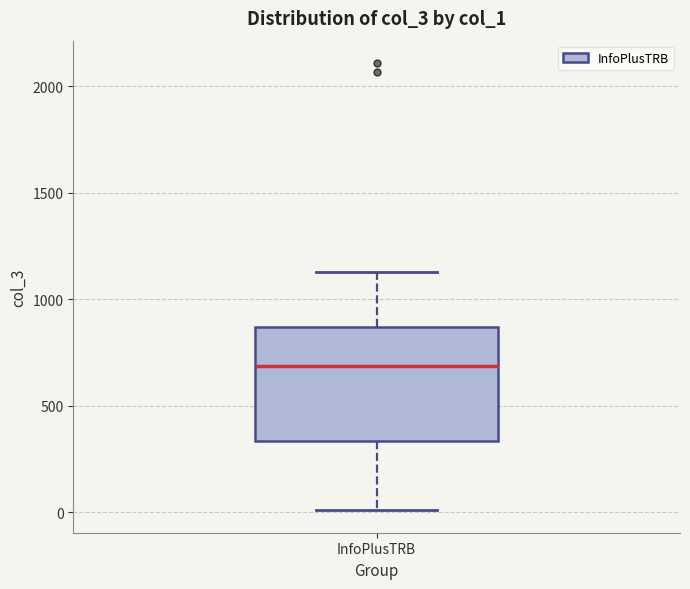

Transcribe this box plot: give where the median line is, the range the box spans, and where the two whiskers end, as read against the y-axis. The values are not printed on the chart, so give them approximately, as read against the axis.

median 700, box 350 to 850, whiskers 0 to 1150